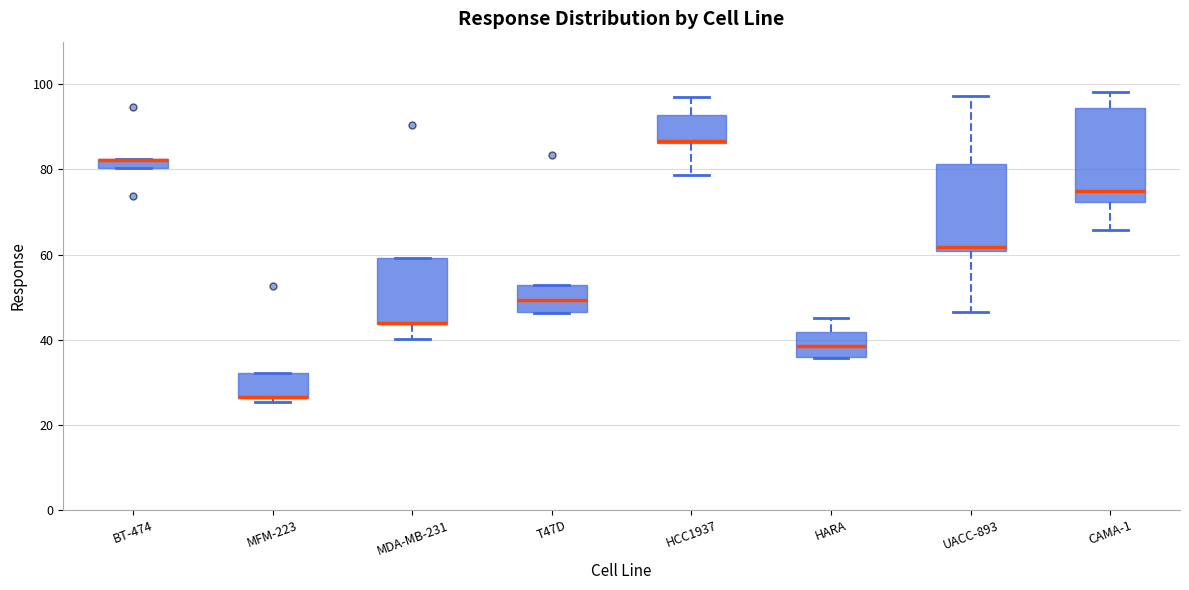

Where is the lower edge of the box for MFM-223 on the y-axis? The values are not printed on the chart, so give them approximately, as read against the axis.

26